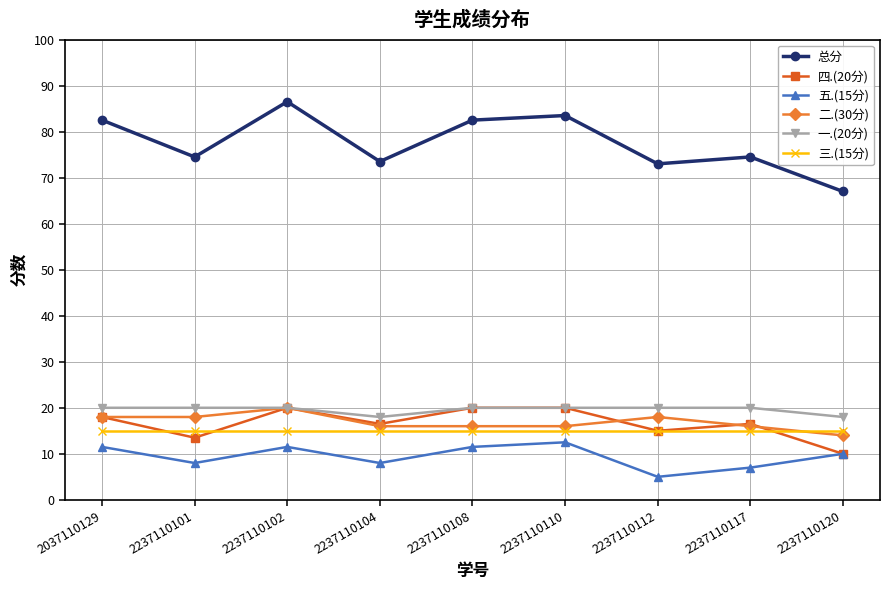

True or false: 五.(15分) and 二.(30分) cross at least once.

False